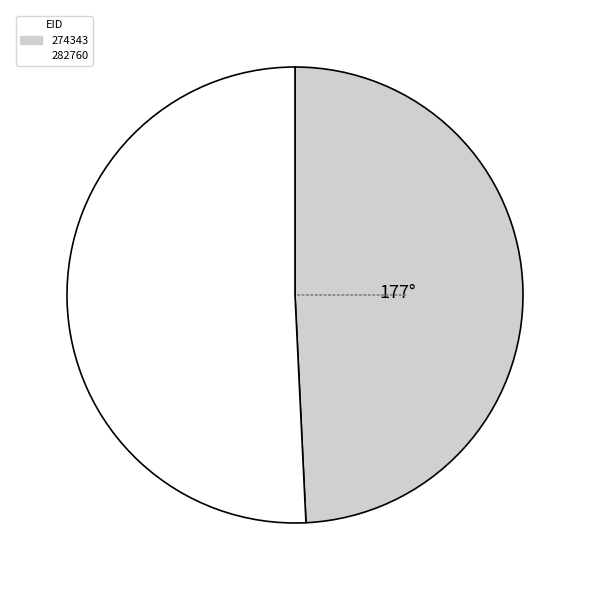

Combined, do 274343 and 282760 account for over 50%?

Yes